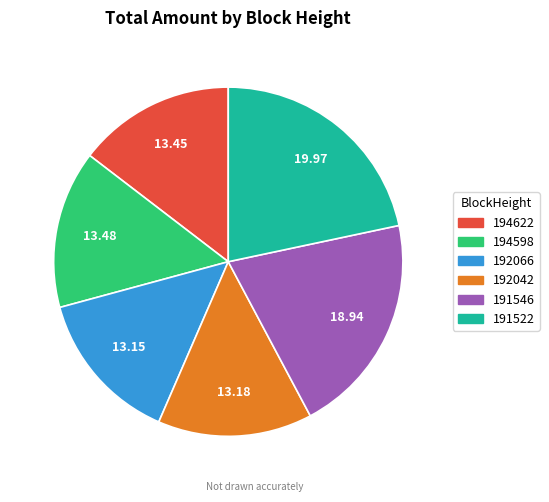

How many slices are in this pie chart?

6